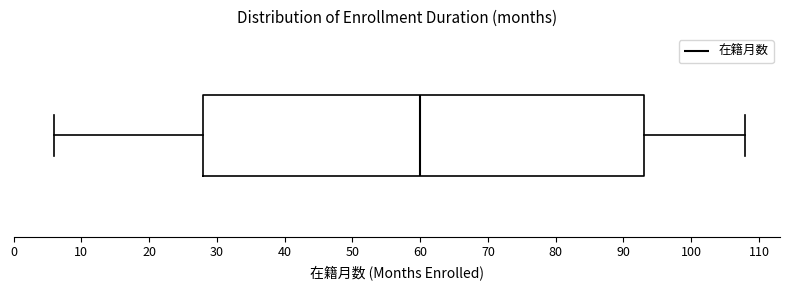

Transcribe this box plot: give where the median line is, the range the box spans, and where the two whiskers end, as read against the x-axis. The values are not printed on the chart, so give them approximately, as read against the axis.

median 60, box 28 to 93, whiskers 6 to 108